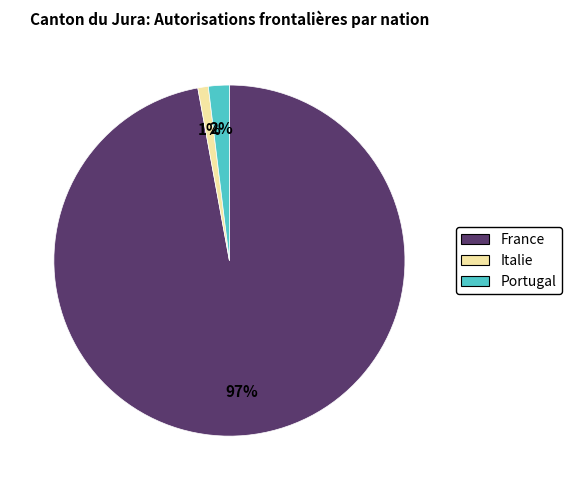

Combined, do Italie and France account for over 50%?

Yes